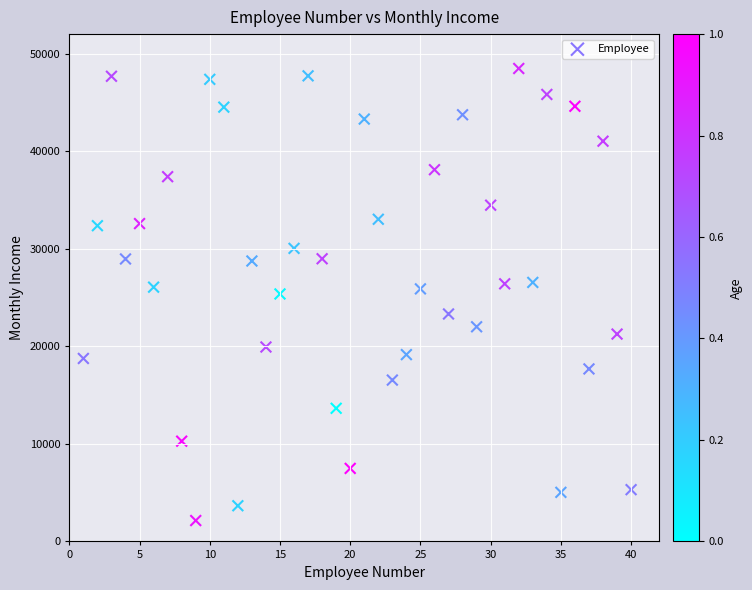

What is the range of Y values (max minus min)?

46337